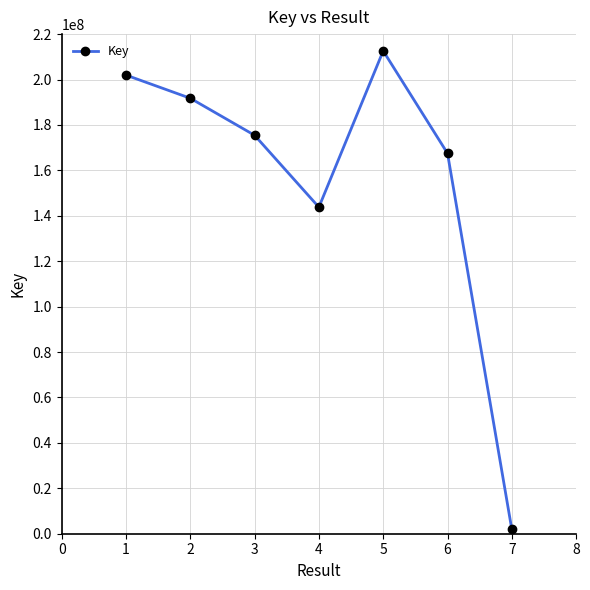

Where is the data nearest to the value 107247194?

4